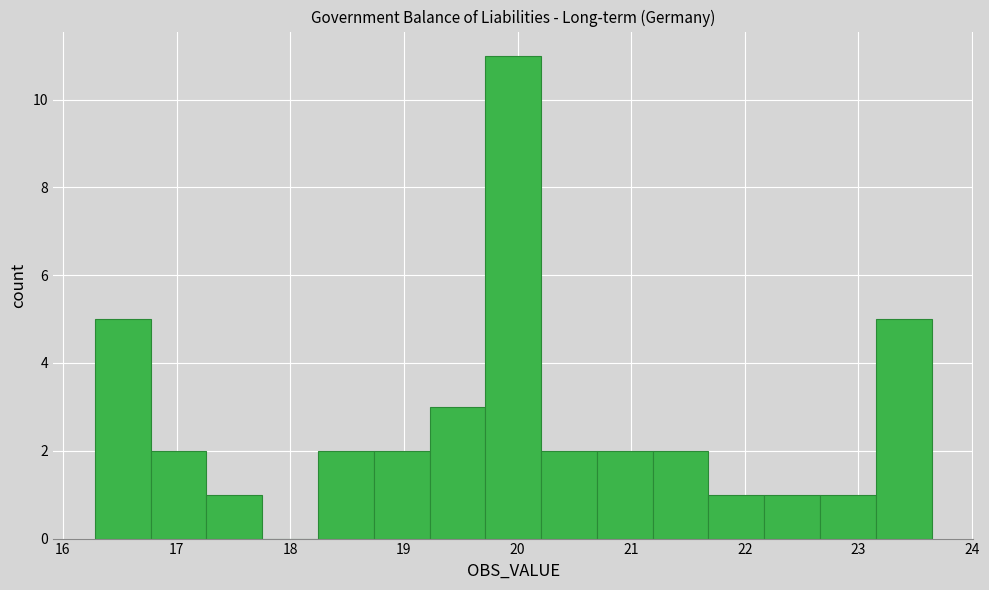

What is the height of the bar covering 21.7 to 22.2 on the x-axis? Neither the bar edges nor the heights are printed on the chart, so give them approximately, as read against the axes.

1